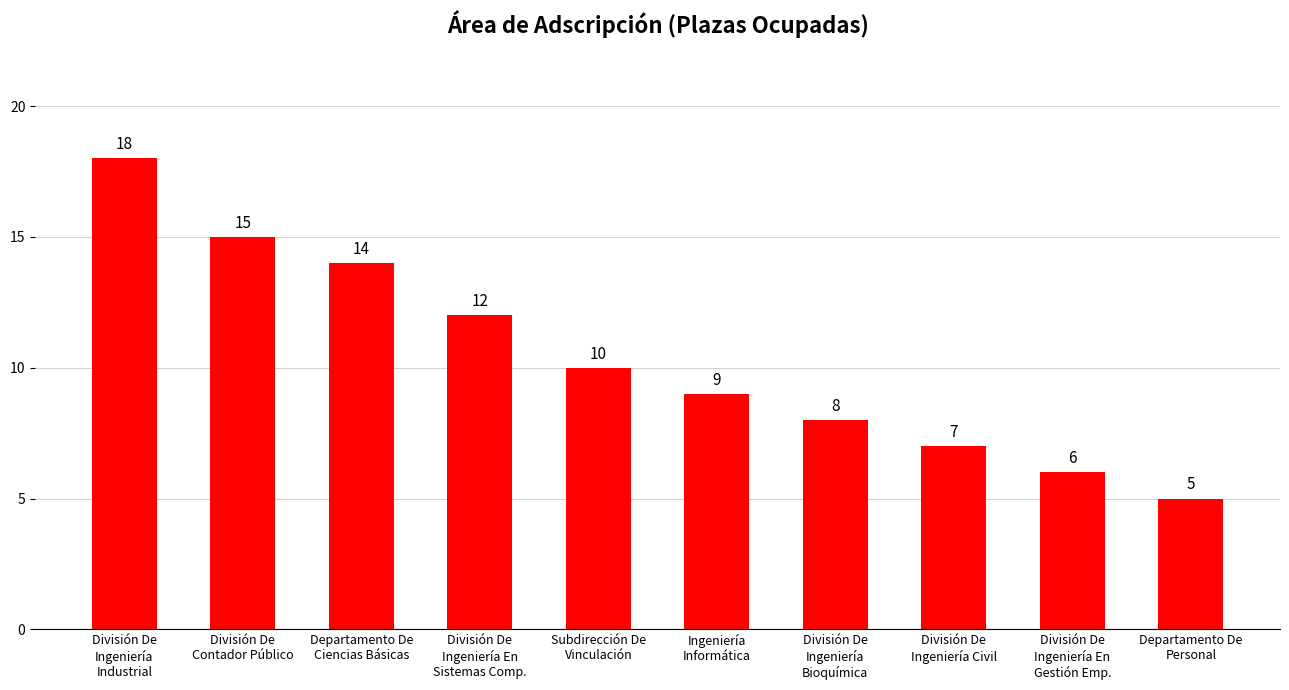

What is the greatest value displayed?

18